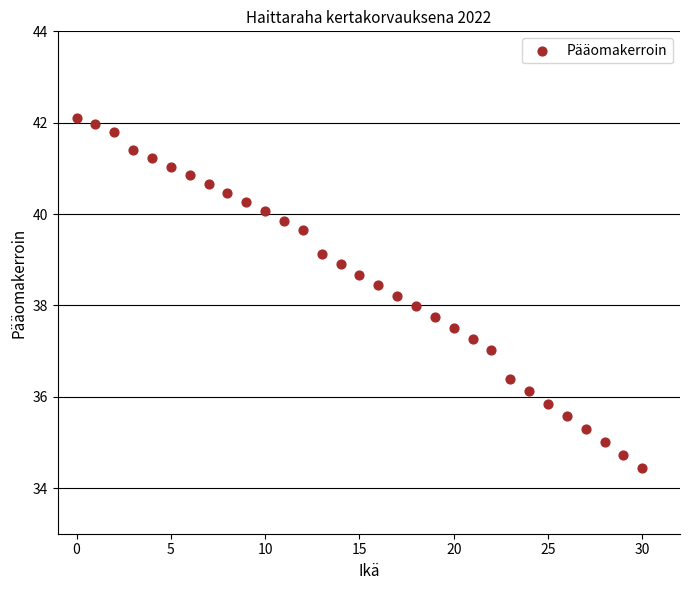

What is the range of Y values (max minus min)?

7.7